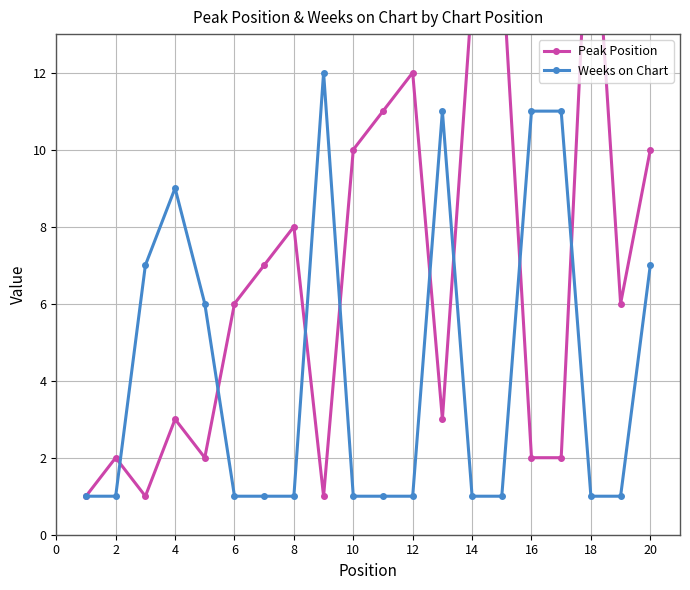

How many intersections are there between Weeks on Chart and Peak Position?

8